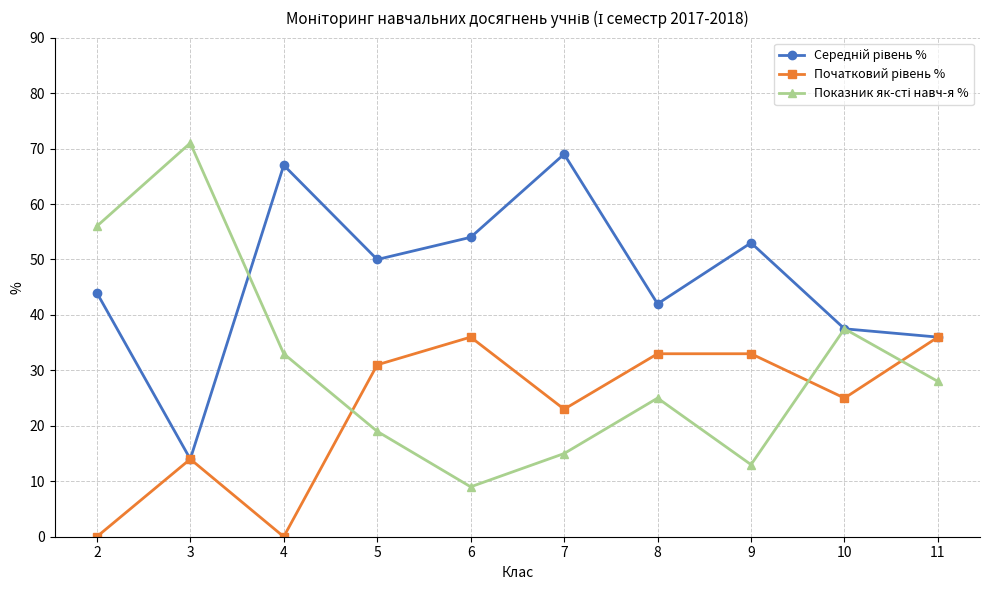

What is the total value across all series at 5?

100.0